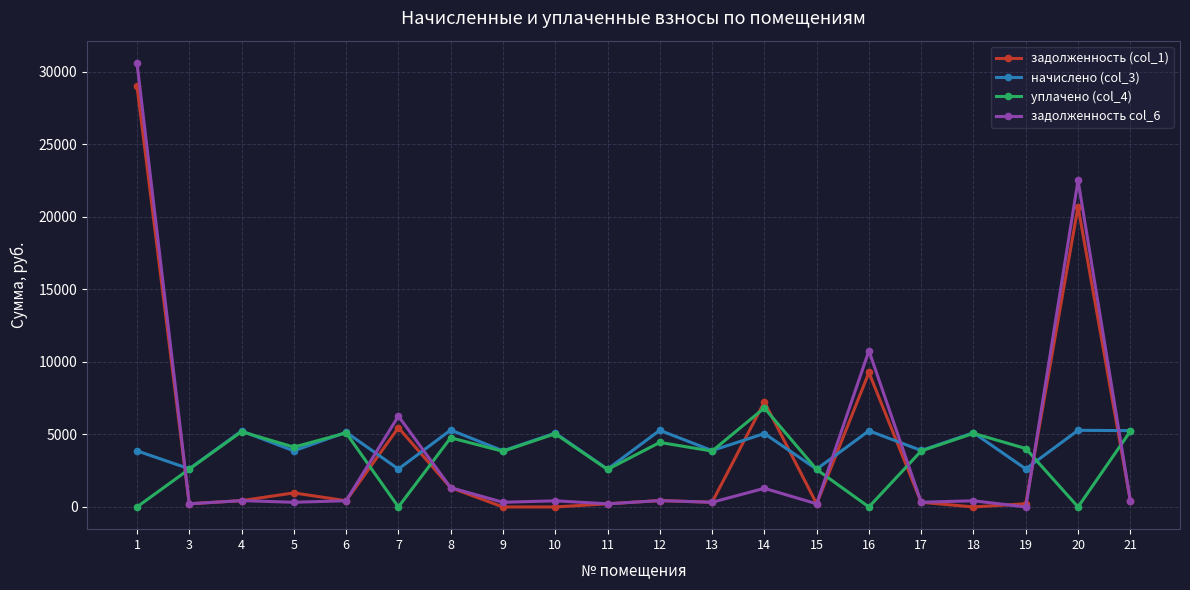

What is the difference between the maximum and minimum values in the начислено (col_3) series?

2693.3